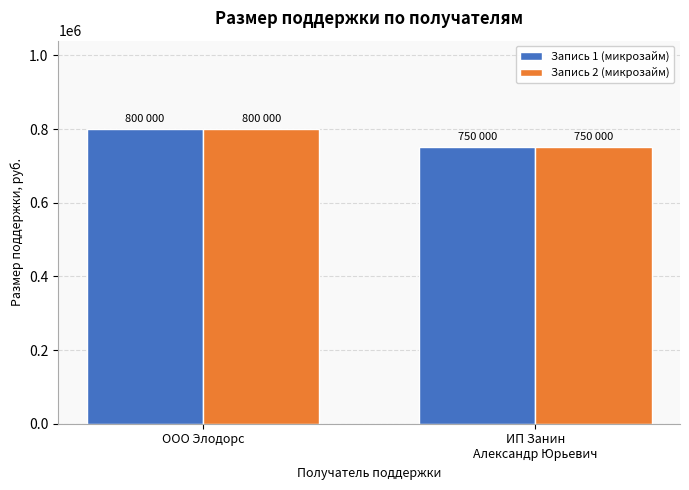

What is the difference between the maximum and minimum values in the Запись 1 (микрозайм) series?

50000